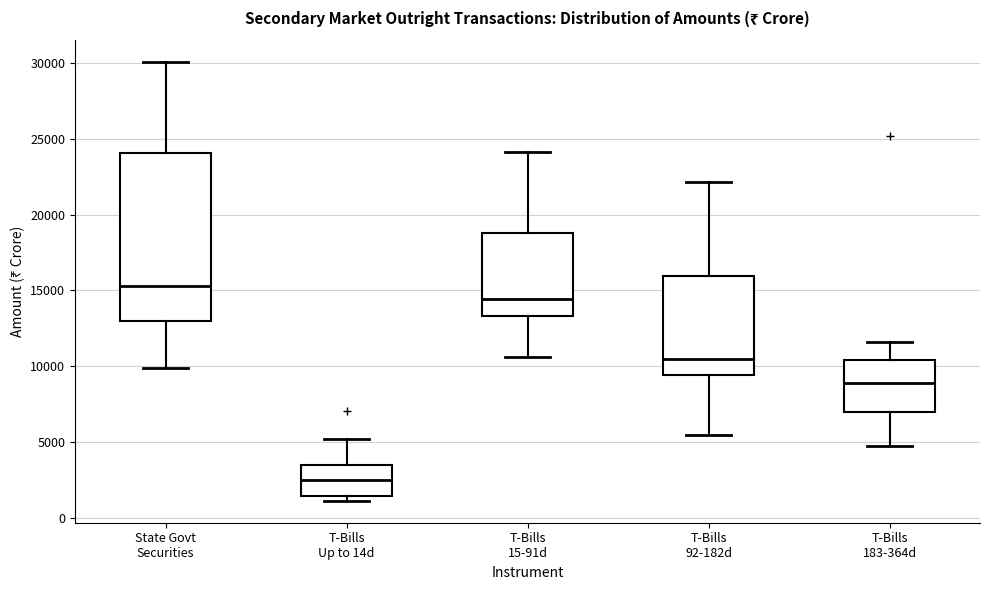

Comparing the boxes themselves (not the whiskers), which one is the tallest?

State Govt Securities